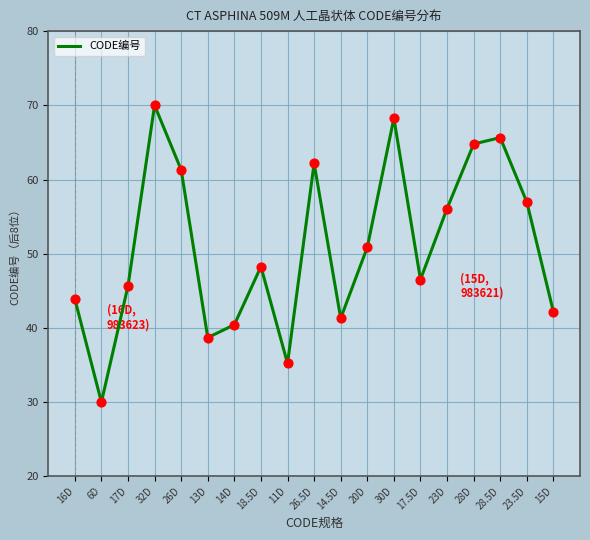

Between 20D and 13D, which is larger?

20D